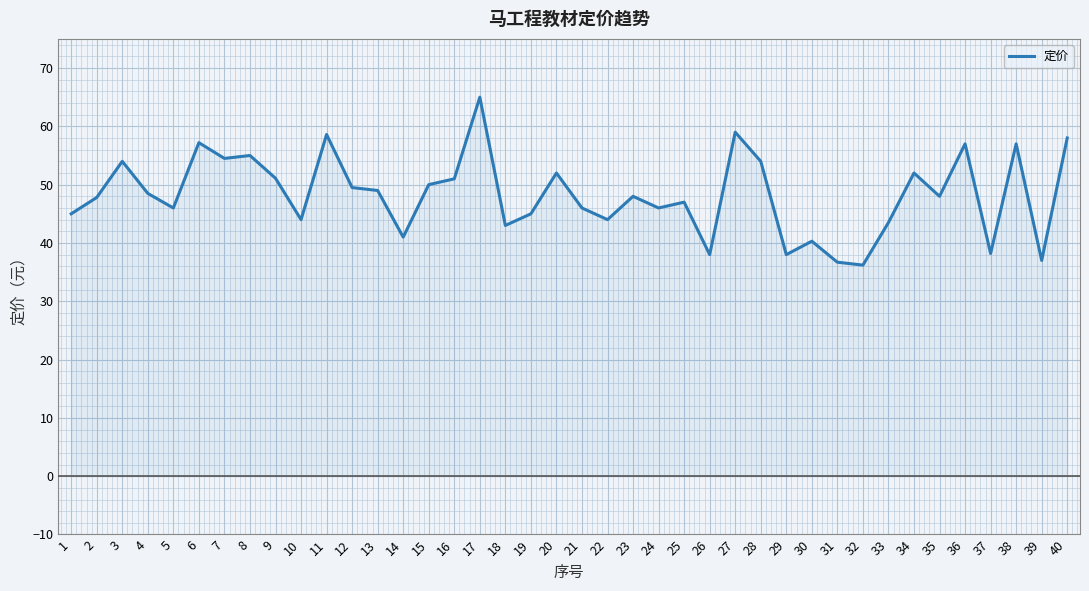

What is the difference between the values at 23 and 21?

2.0